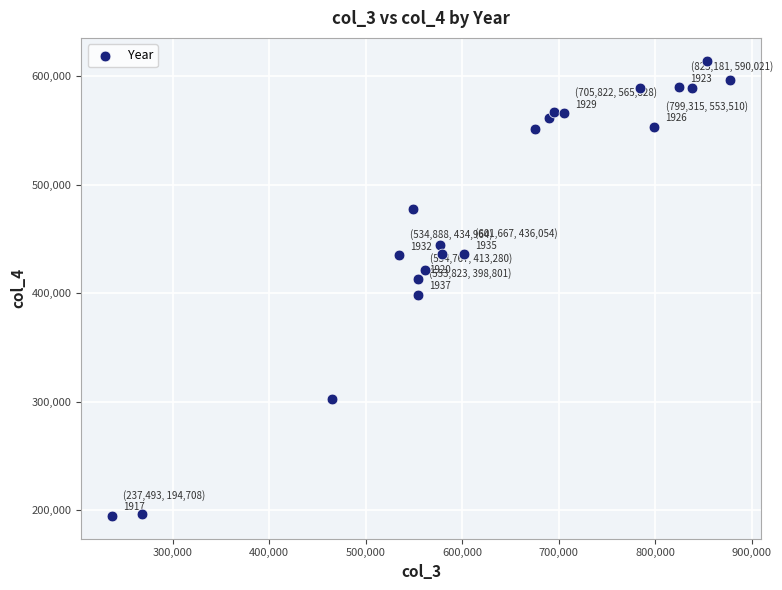

What is the range of Y values (max minus min)?

419843